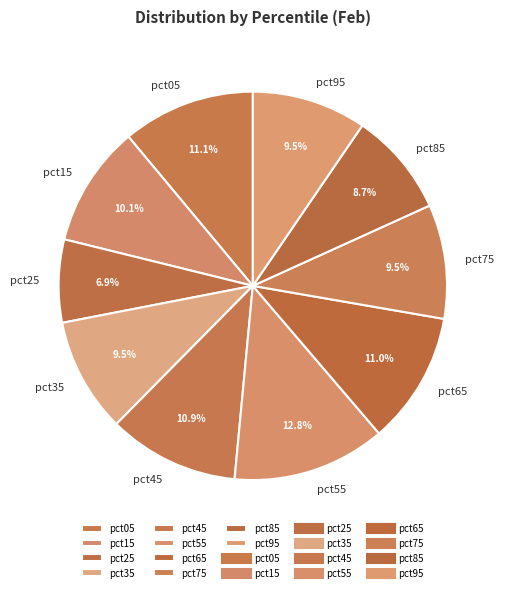

How many slices are in this pie chart?

10